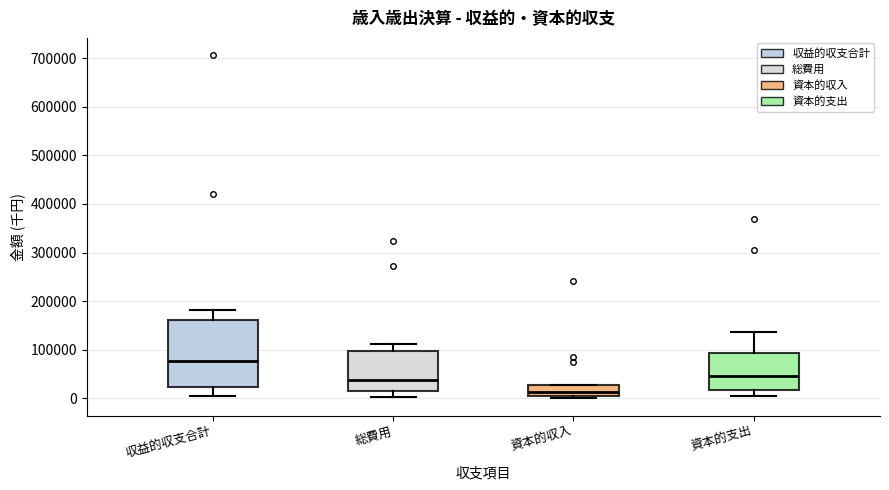

Reading left to right, read every box against the y-axis: the position of its median line, the range the box covers, and the ends of its whiskers. The values are not printed on the chart, so give them approximately, as read against the axis.

収益的収支合計: median 80000, box 20000 to 160000, whiskers 0 to 180000
総費用: median 40000, box 10000 to 100000, whiskers 0 to 110000
資本的収入: median 10000, box 0 to 30000, whiskers 0 (just below the box's lower edge) to 30000
資本的支出: median 50000, box 20000 to 90000, whiskers 0 to 140000